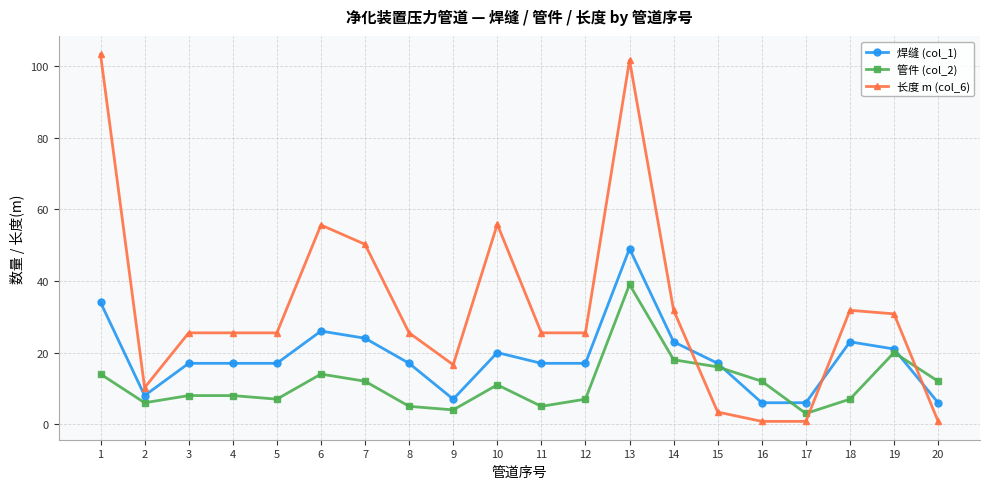

True or false: 长度 m (col_6) has more than 0 interior local peaks.

True